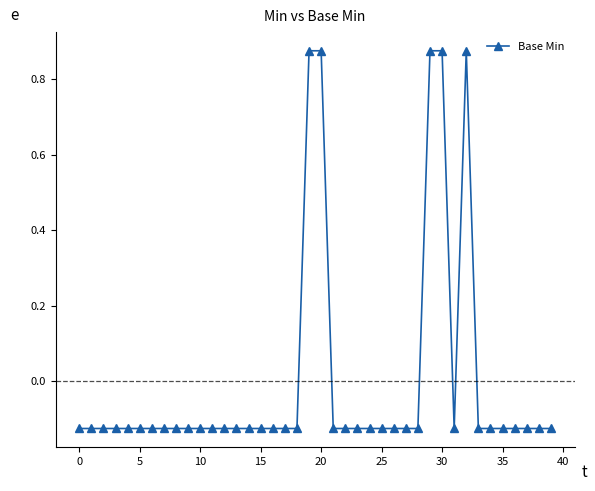

How many values are between 0 and 1?

5